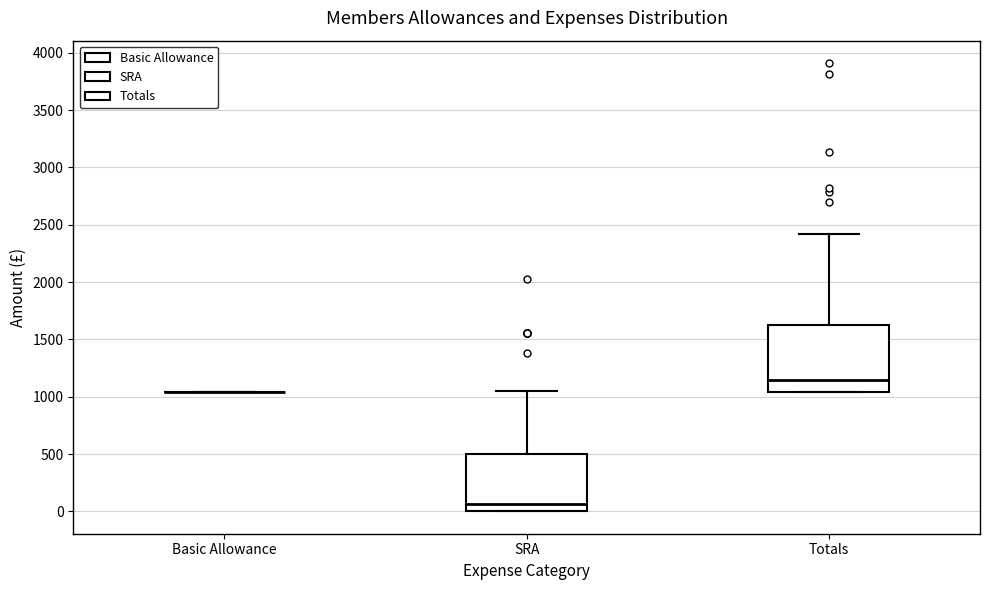

Reading left to right, transcribe this box plot: for each box, give where its median line is, the range the box spans, and where its two whiskers end, as read against the y-axis. The values are not printed on the chart, so give them approximately, as read against the axis.

Basic Allowance: box collapsed to a line at 1050, whiskers 1050 to 1050
SRA: median 50, box 0 to 500, whiskers 0 to 1050
Totals: median 1150, box 1050 to 1650, whiskers 1050 to 2400